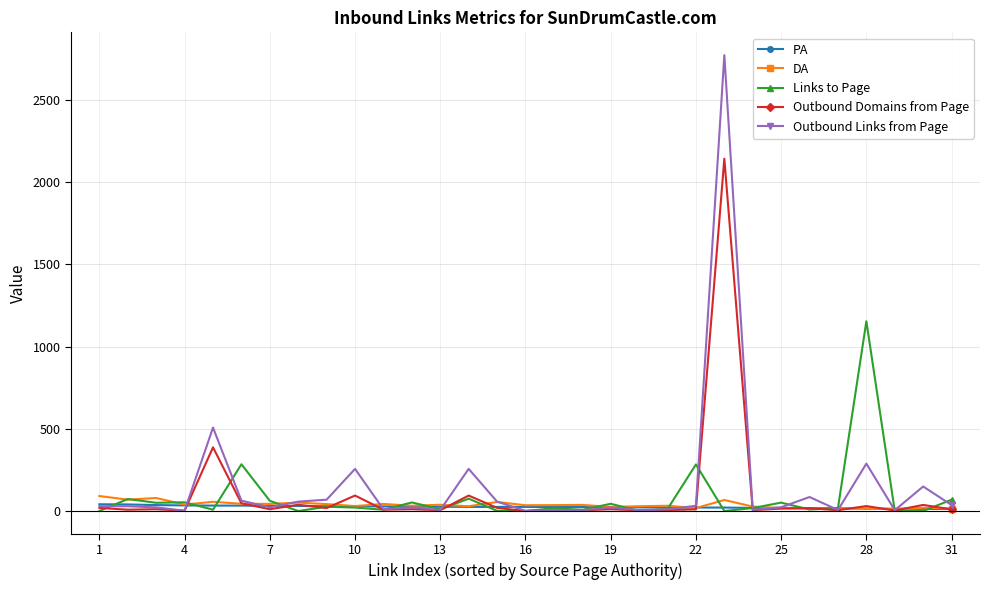

What is the value of the Outbound Links from Page point at the 22nd from the left?

33